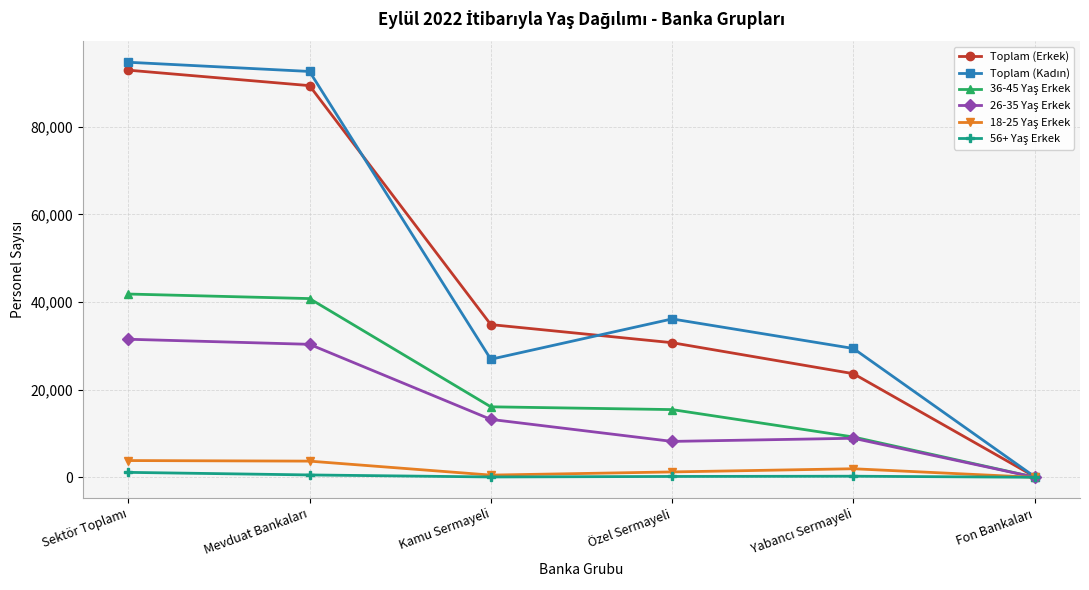

At which label is Toplam (Erkek) closest to 46525?

Kamu Sermayeli